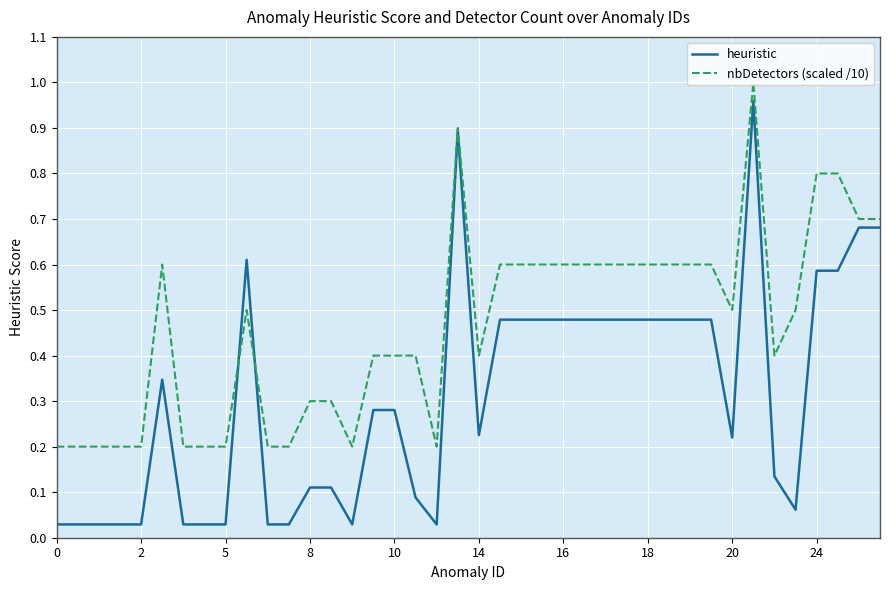

How many nbDetectors (scaled /10) values are between 0 and 1?

40